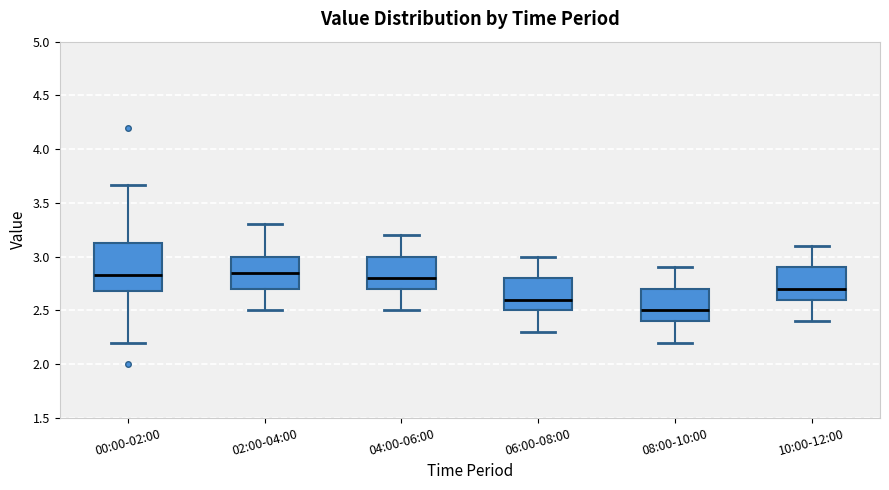

Where does the upper whisker of the box for 06:00-08:00 end on the y-axis? The values are not printed on the chart, so give them approximately, as read against the axis.

3.00